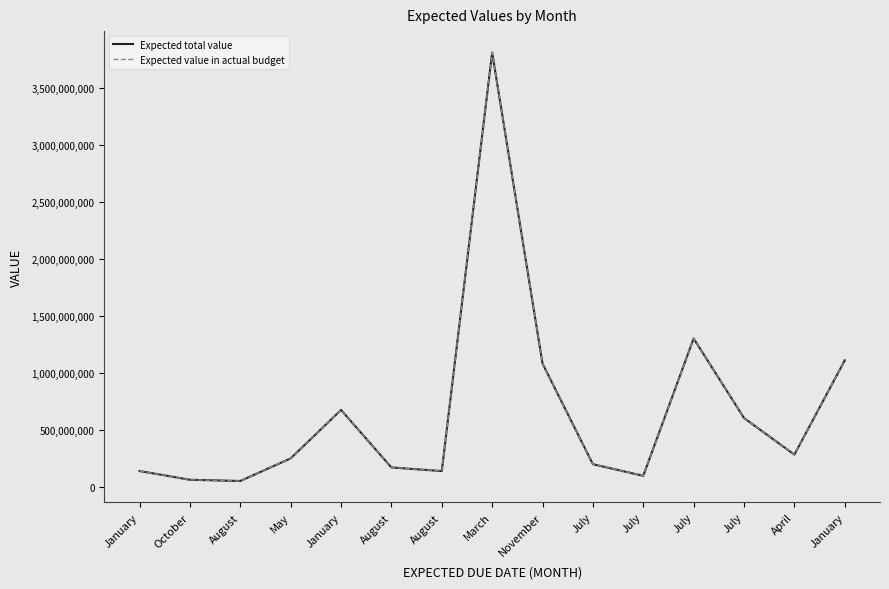

What is the difference between the maximum and second lowest values in the Expected total value series?

3749746832